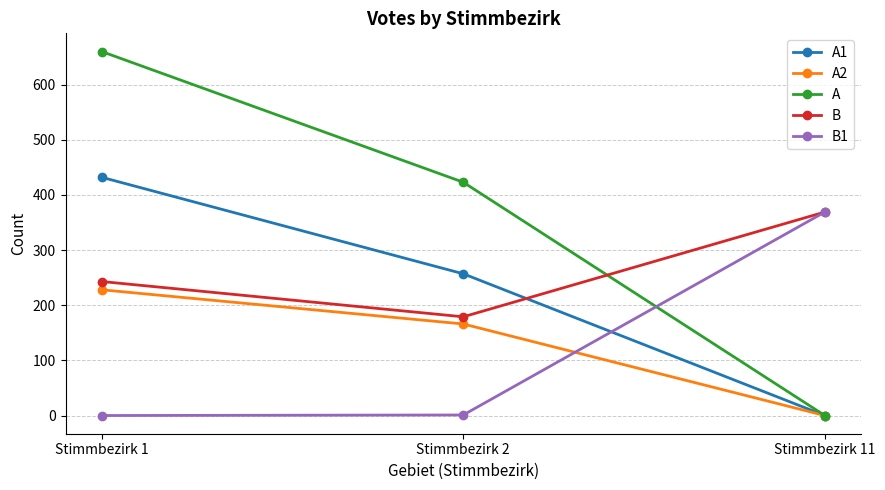

What is the spread (max minus min) of values at Stimmbezirk 2?

422